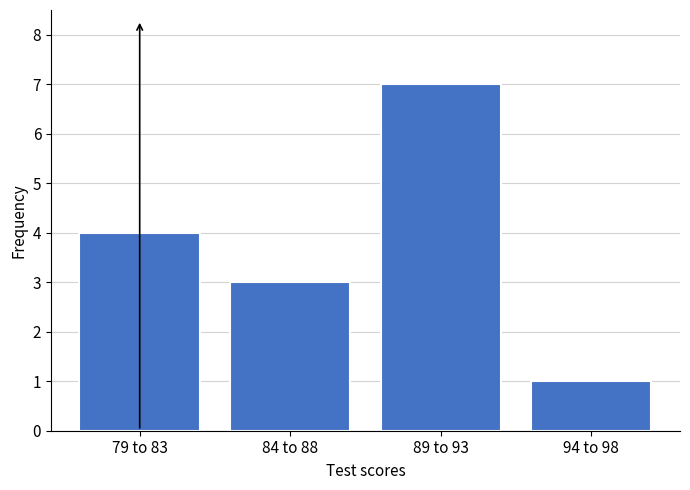

Reading left to right, transcribe all the data shown in this chart.

4	3	7	1